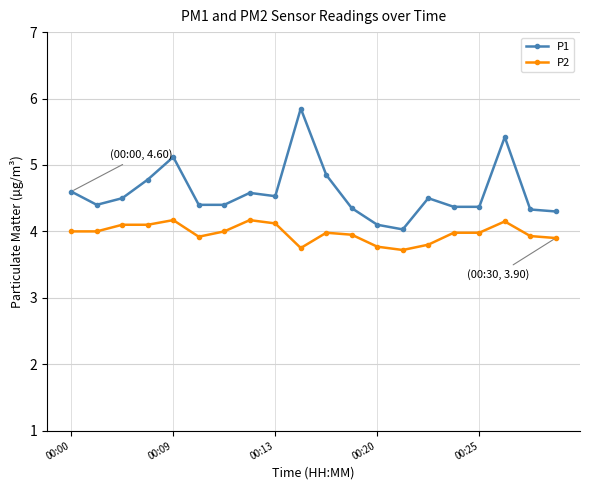

Rank the series by their average value, from lowest to highest.

P2, P1